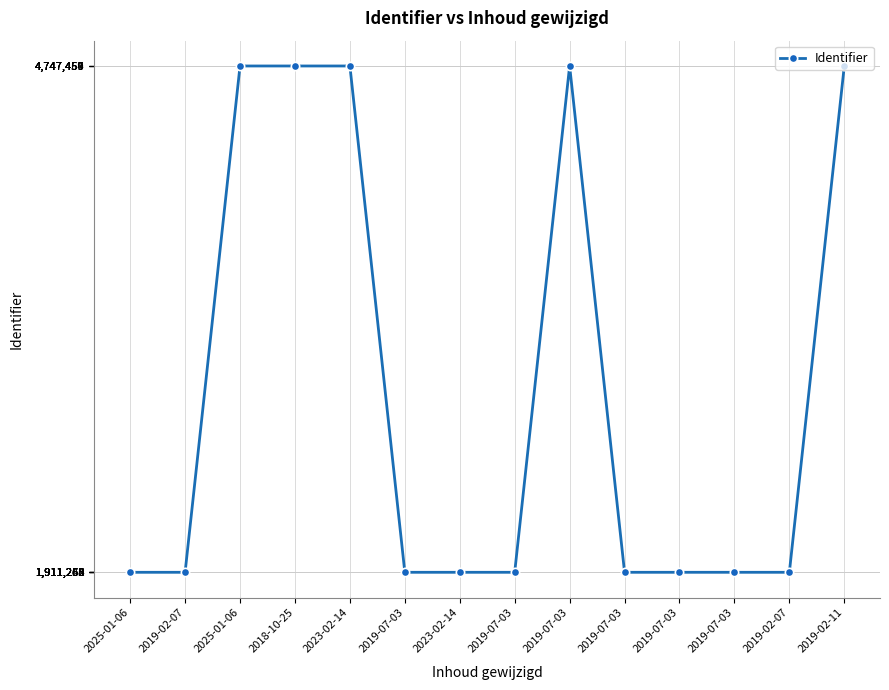

Reading right to left, list all the values displayed in this chart.

2019-02-11=4747460	2019-02-07=1911265	2019-07-03=1911264	2019-07-03=1911262	2019-07-03=1911268	2019-07-03=4747459	2019-07-03=1911260	2023-02-14=1911258	2019-07-03=1911255	2023-02-14=4747457	2018-10-25=4747456	2025-01-06=4747454	2019-02-07=1911248	2025-01-06=1911247